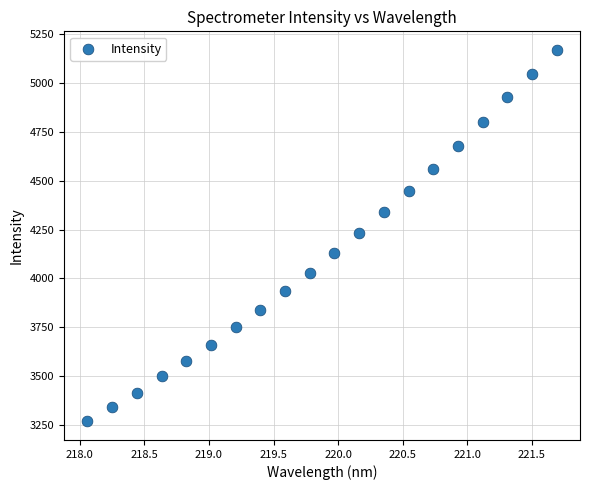

What is the range of Y values (max minus min)?

1900.3